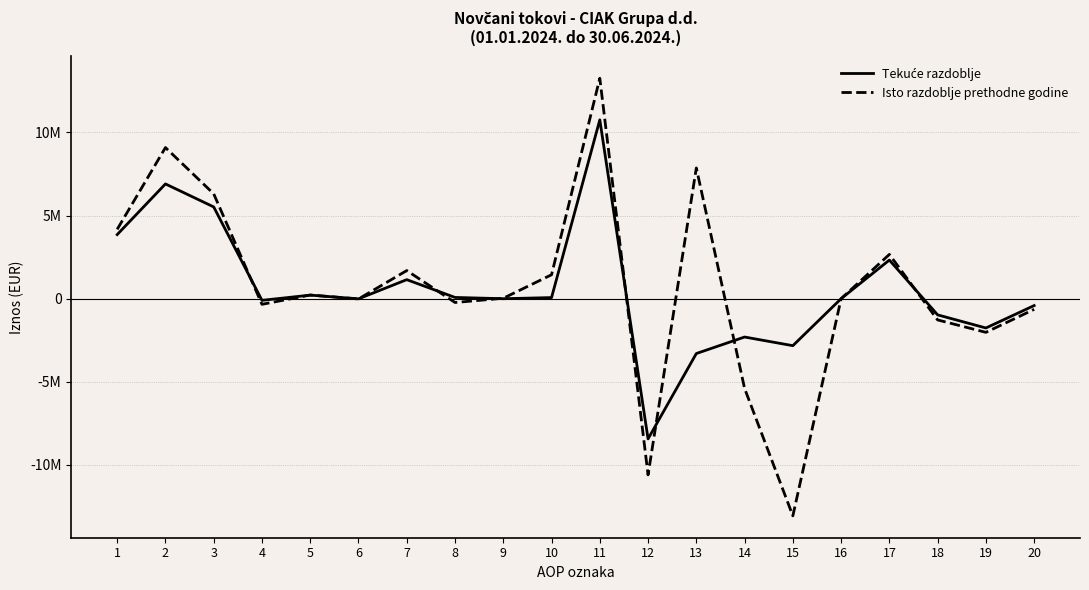

Does the chart display data point markers on the line(s)?

No